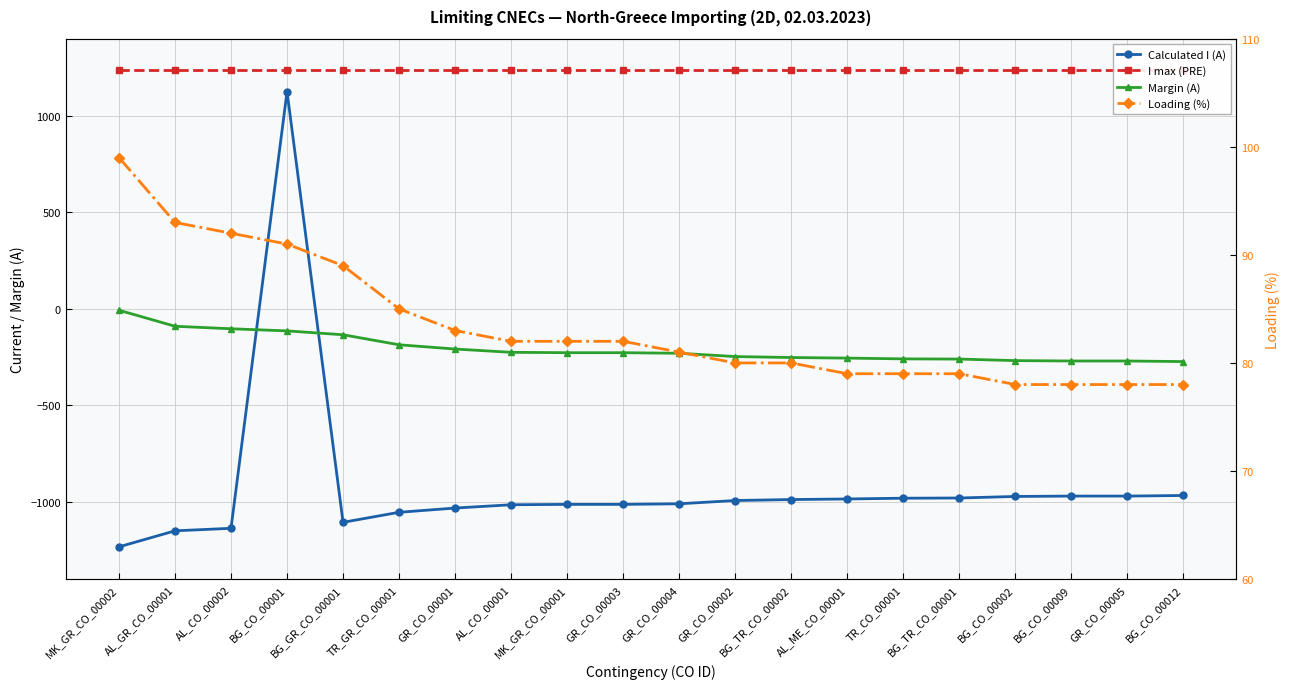

How many lines are shown in the chart?

4